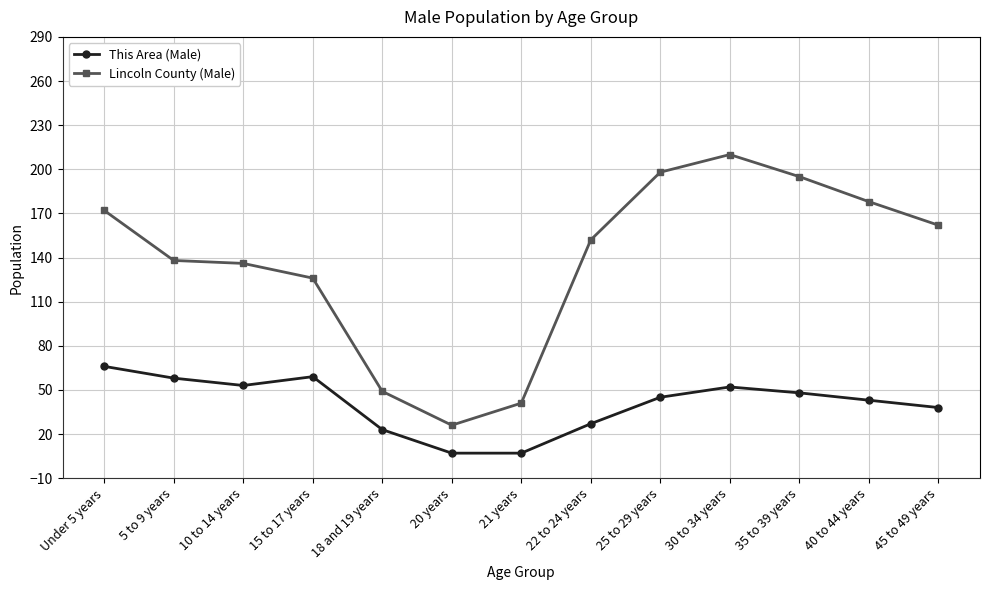

Rank the series by their average value, from lowest to highest.

This Area (Male), Lincoln County (Male)